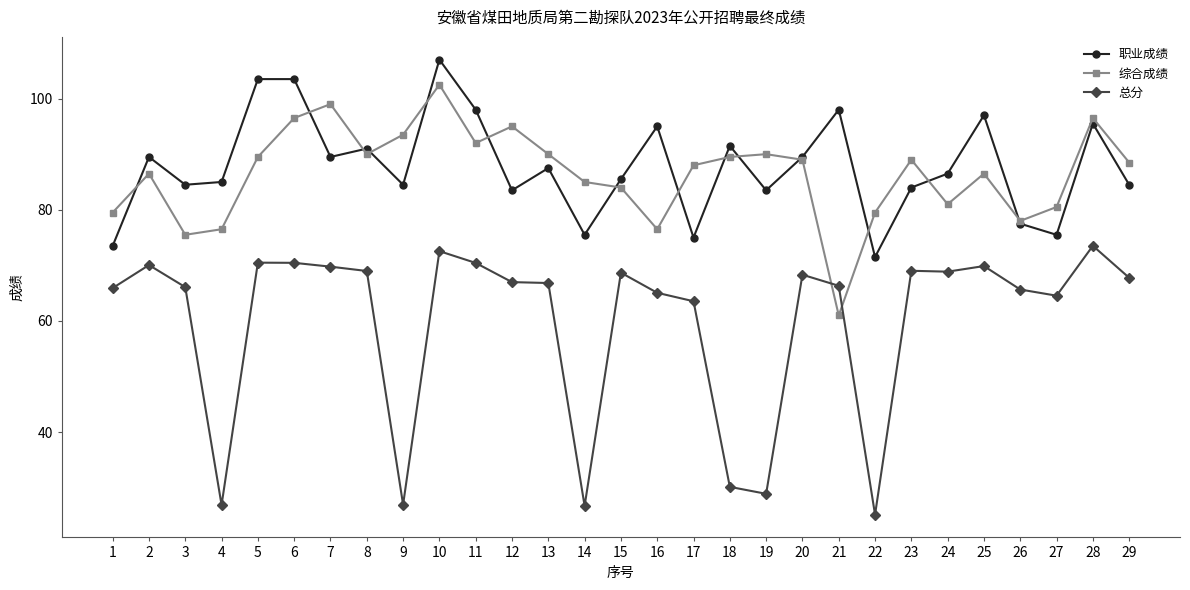

What is the difference between the maximum and minimum values in the 职业成绩 series?

35.5